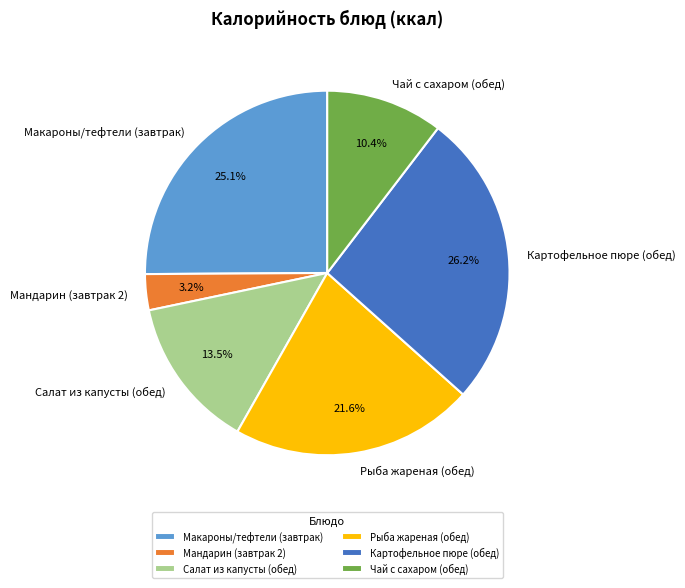

What is the smallest slice in the pie chart?

Мандарин (завтрак 2)